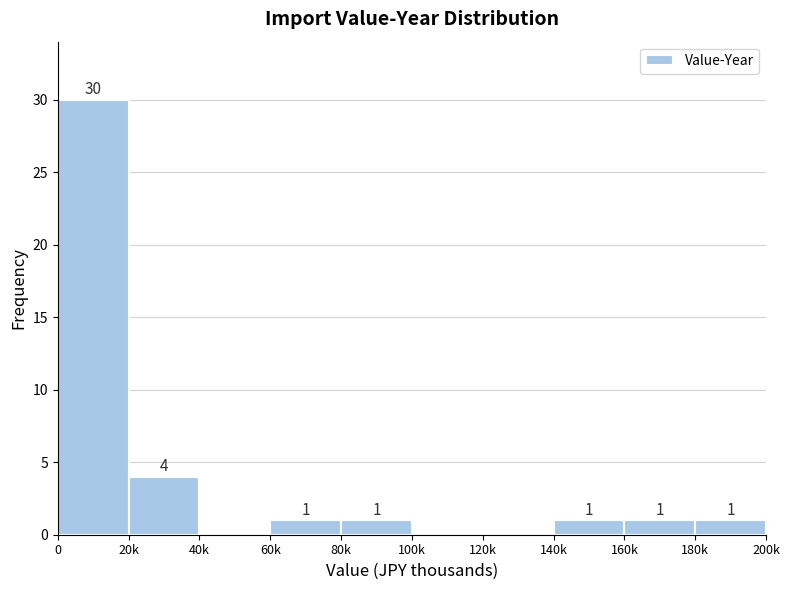

Reading right to left, what are all the values shown in this chart?

180k=1	160k=1	140k=1	120k=0	100k=0	80k=1	60k=1	40k=0	20k=4	0=30